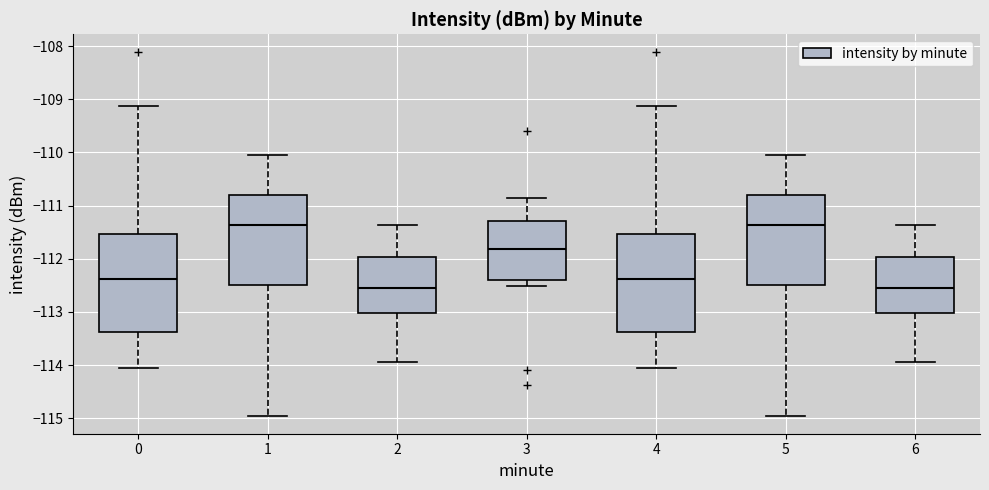

Reading left to right, read every box against the y-axis: the position of its median line, the range the box covers, and the ends of its whiskers. The values are not printed on the chart, so give them approximately, as read against the axis.

0: median -112.4, box -113.4 to -111.5, whiskers -114.1 to -109.1
1: median -111.4, box -112.5 to -110.8, whiskers -114.9 to -110.0
2: median -112.6, box -113.0 to -112.0, whiskers -113.9 to -111.4
3: median -111.8, box -112.4 to -111.3, whiskers -112.5 to -110.8
4: median -112.4, box -113.4 to -111.5, whiskers -114.1 to -109.1
5: median -111.4, box -112.5 to -110.8, whiskers -114.9 to -110.0
6: median -112.6, box -113.0 to -112.0, whiskers -113.9 to -111.4